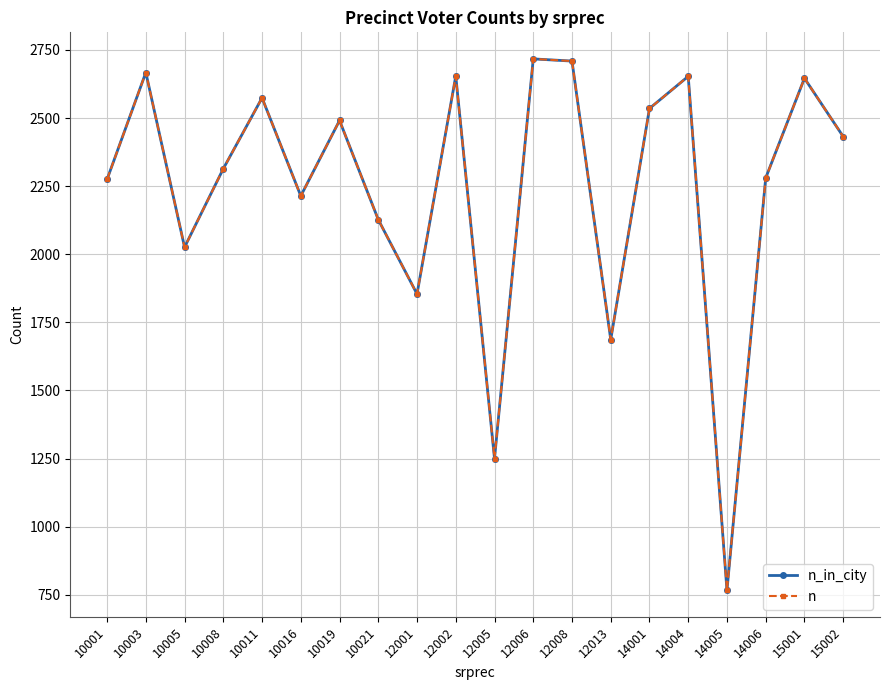

Reading left to right, list all the values displayed in this chart.

n_in_city: 2275	2667	2026	2314	2574	2214	2491	2127	1854	2654	1250	2717	2709	1687	2535	2653	767	2280	2646	2432
n: 2275	2667	2026	2314	2574	2214	2491	2127	1854	2654	1250	2717	2709	1687	2535	2653	767	2280	2646	2432